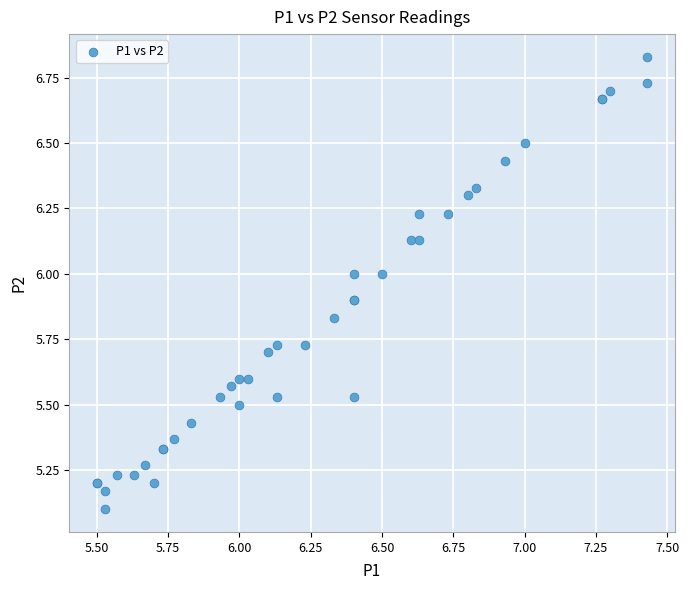

What Y value in the scatter plot is closest to 5?

5.1